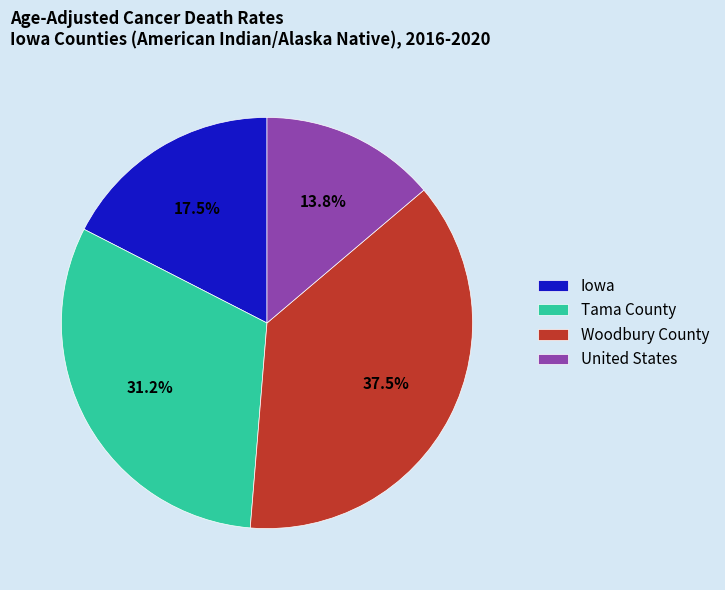

Do Tama County and Woodbury County together represent more than half of the pie?

Yes